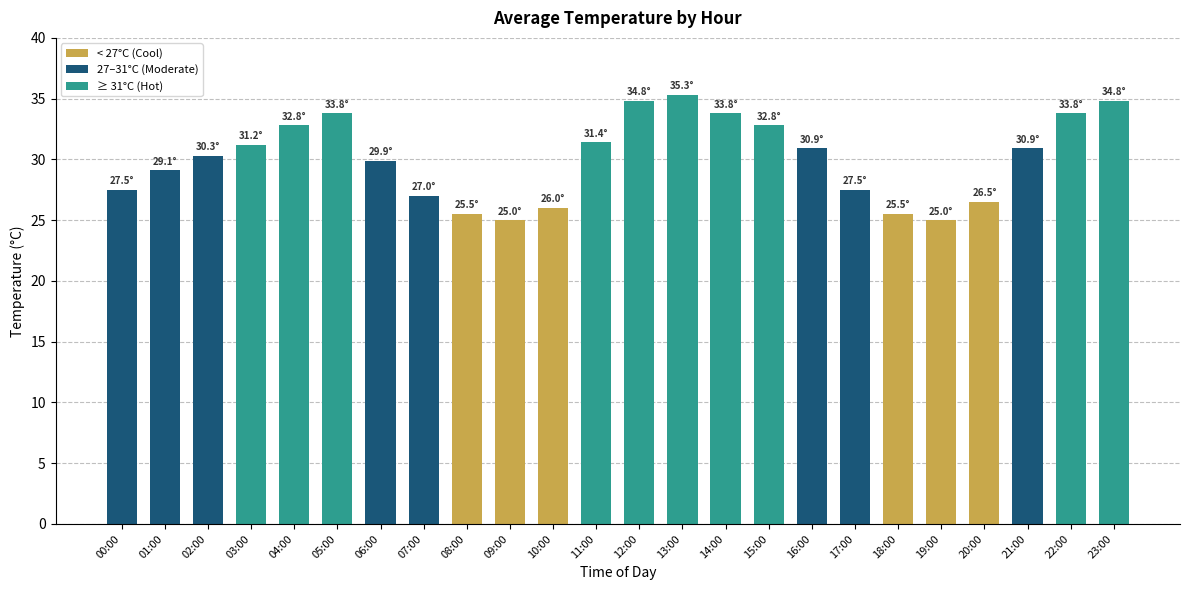

What is the value of the 22nd bar from the left?

30.9